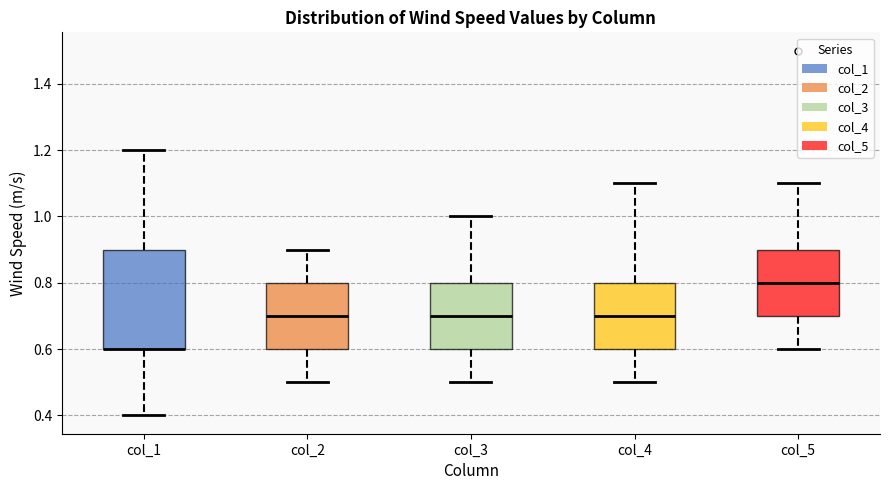

Where does the median line of the box for col_5 sit on the y-axis? The values are not printed on the chart, so give them approximately, as read against the axis.

0.8